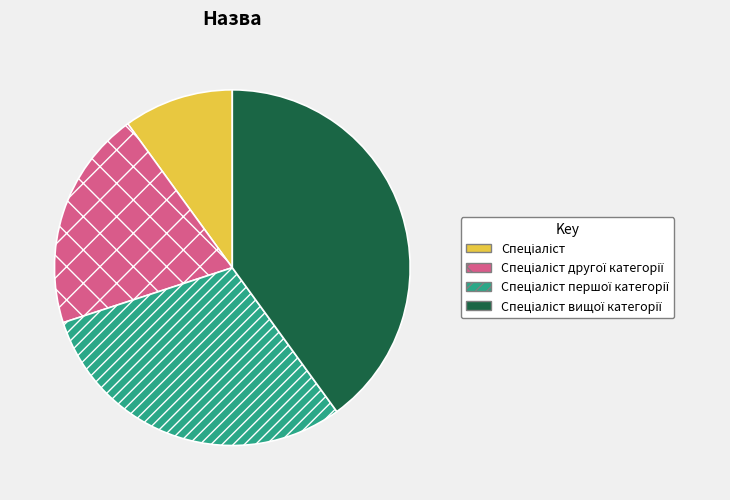

Does any single category account for the majority?

No